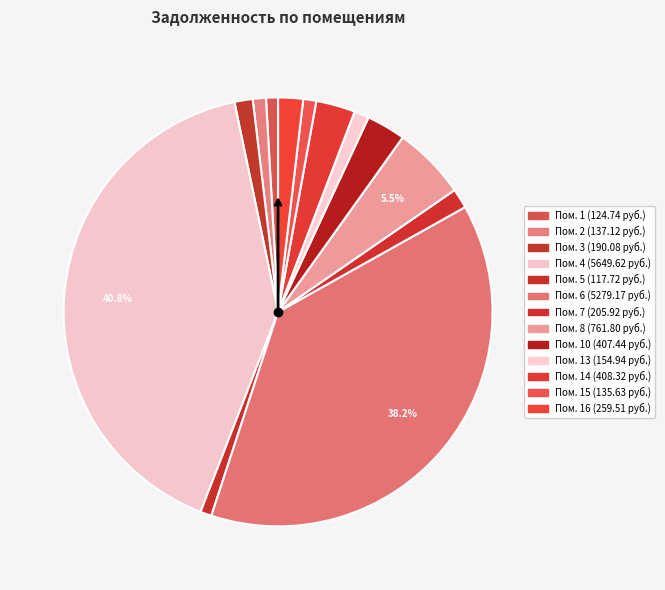

How many slices are in this pie chart?

13